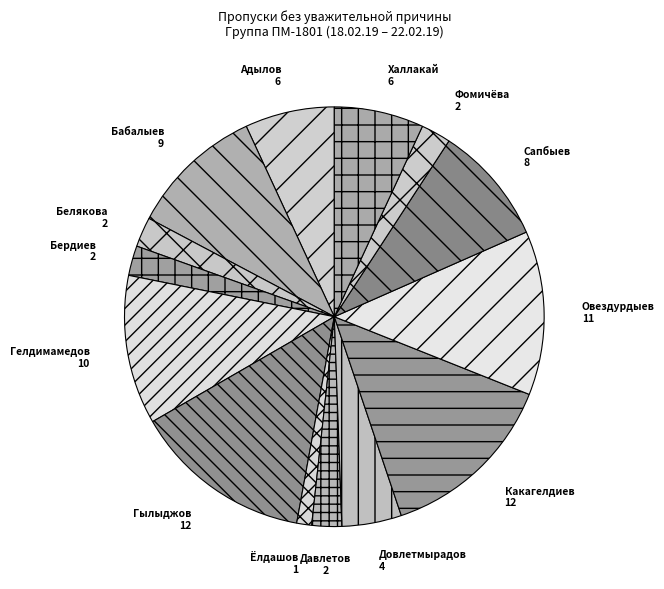

How many segments does this pie chart have?

14